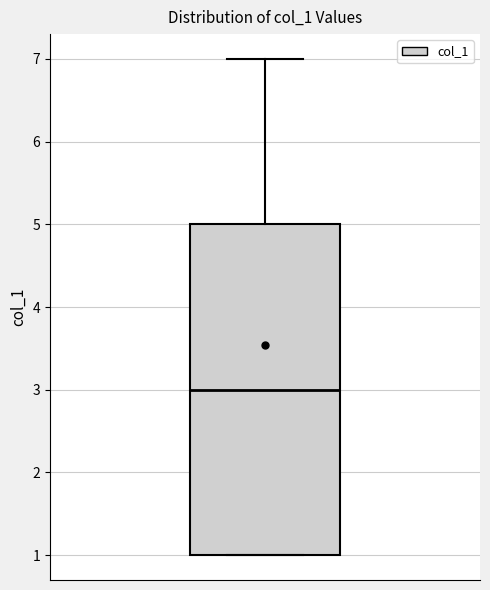

Transcribe this box plot: give where the median line is, the range the box spans, and where the two whiskers end, as read against the y-axis. The values are not printed on the chart, so give them approximately, as read against the axis.

median 3, box 1 to 5, whiskers 1 to 7